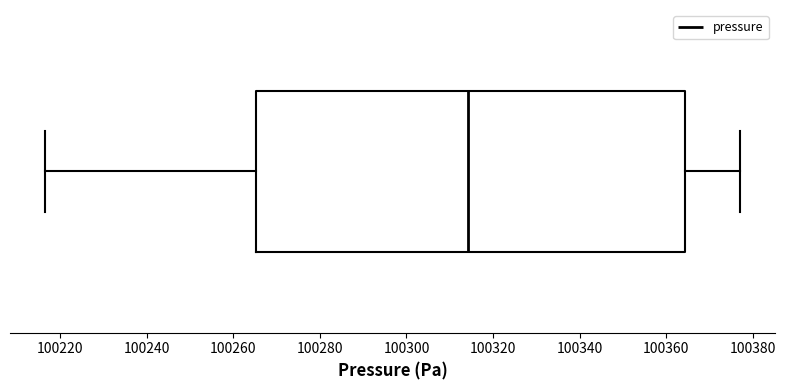

Read this box plot against the x-axis: the position of the median line, the range covered by the box, and the ends of both whiskers. The values are not printed on the chart, so give them approximately, as read against the axis.

median 100314, box 100266 to 100364, whiskers 100216 to 100378